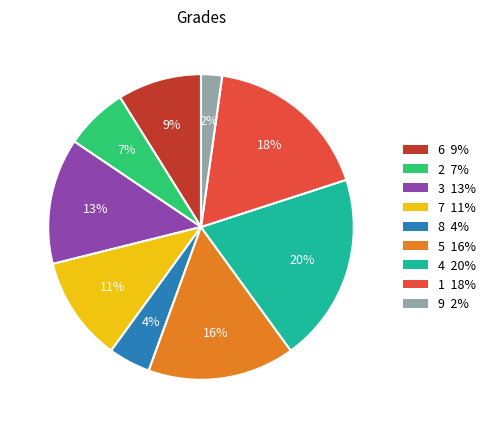

What is the ratio of the value at 4 to the value at 3?

1.5